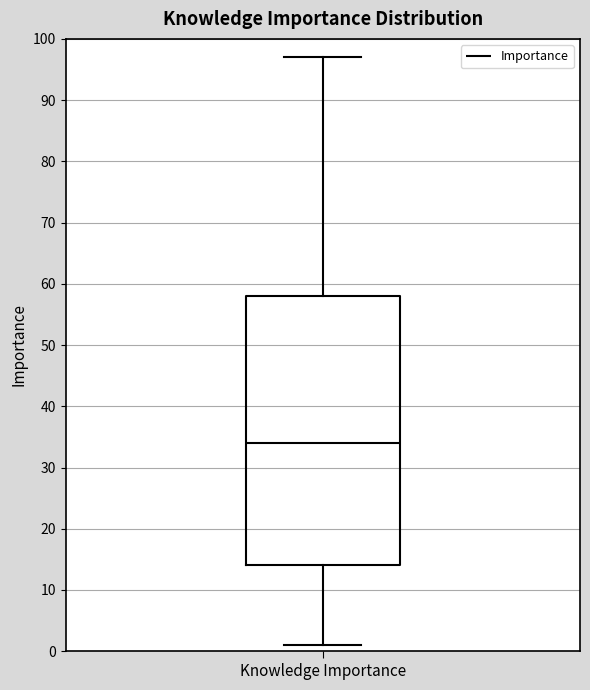

Read this box plot against the y-axis: the position of the median line, the range covered by the box, and the ends of both whiskers. The values are not printed on the chart, so give them approximately, as read against the axis.

median 34, box 14 to 58, whiskers 1 to 97